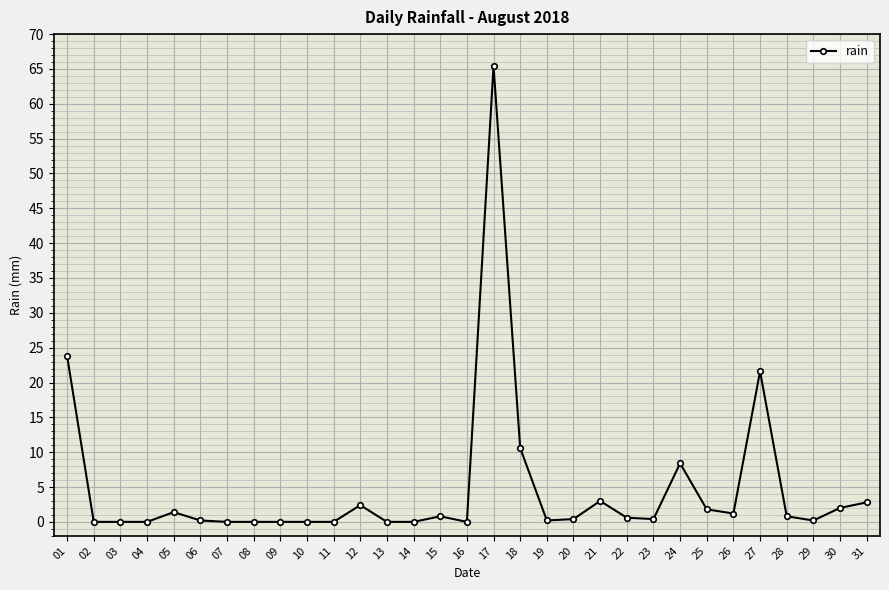

What is the average value?

4.8